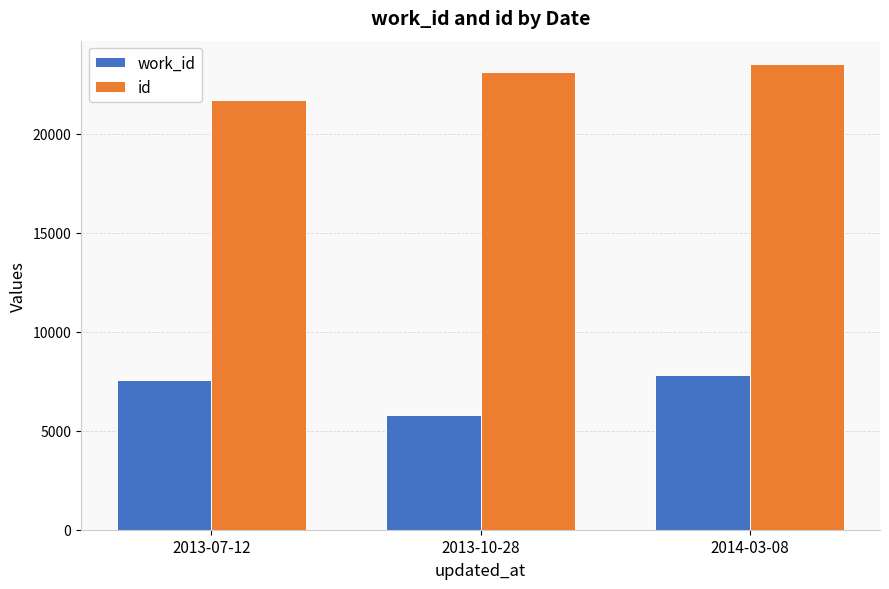

What is the maximum value shown in the chart?

23512